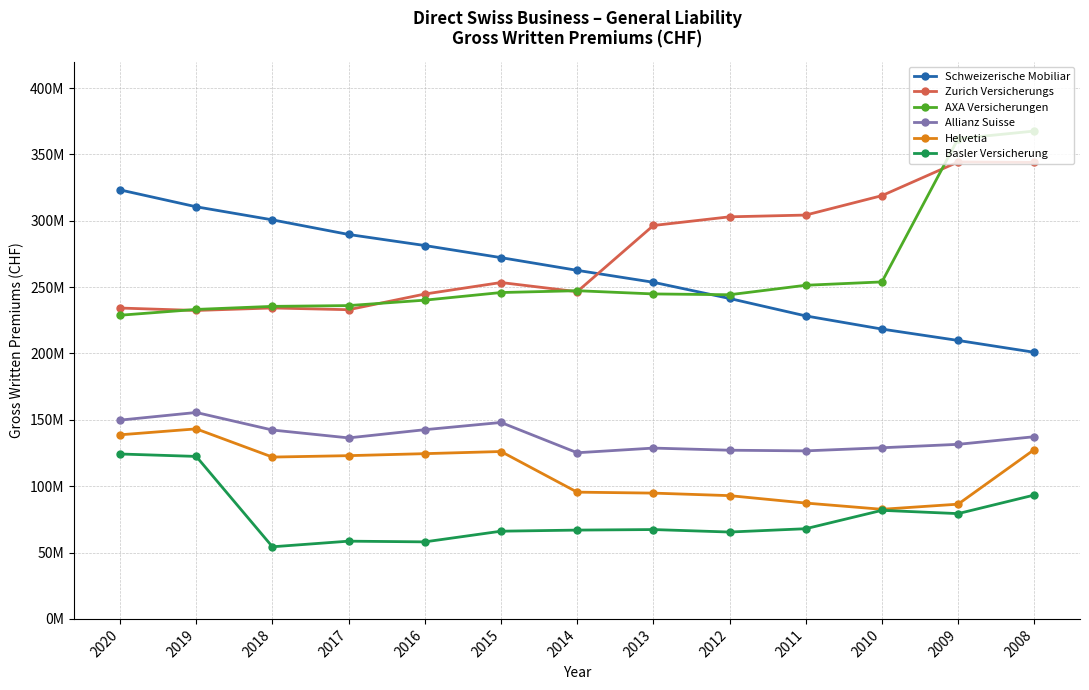

At which label does Zurich Versicherungs reach its peak?

2009